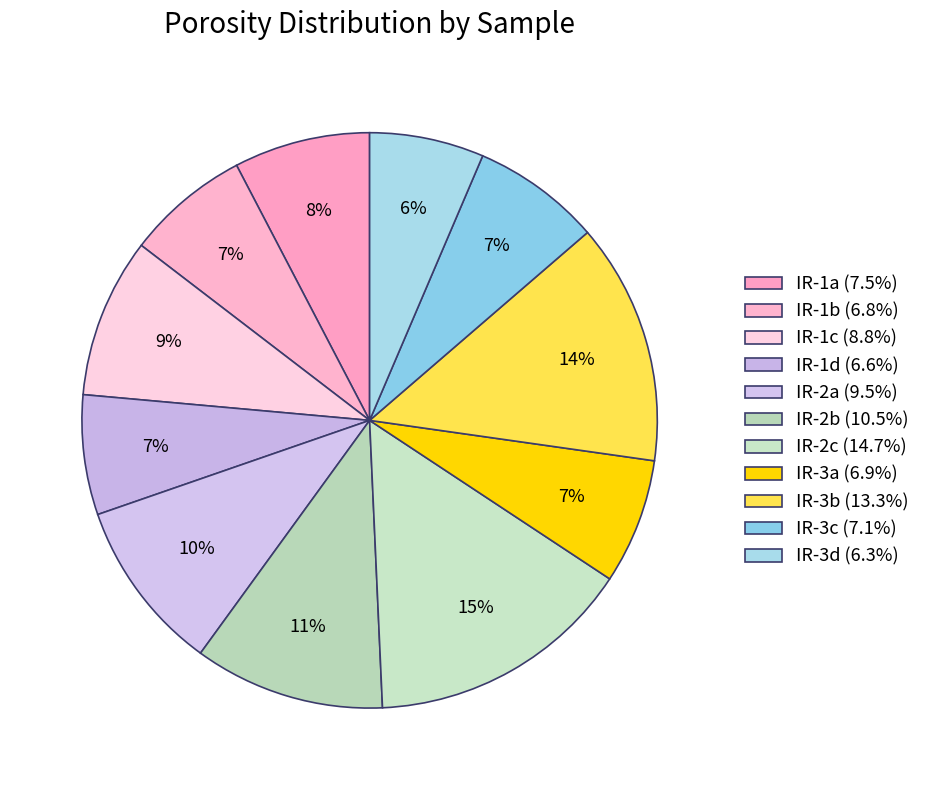

Count the number of slices in the pie.

11